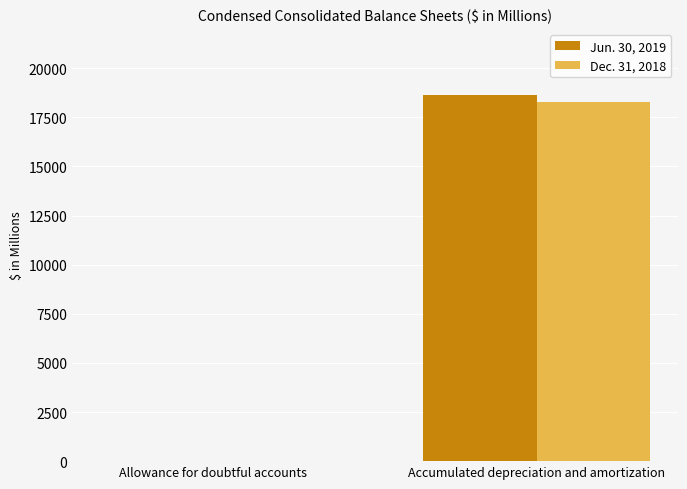

Is it true that Jun. 30, 2019 equals 18619 at Accumulated depreciation and amortization?

True